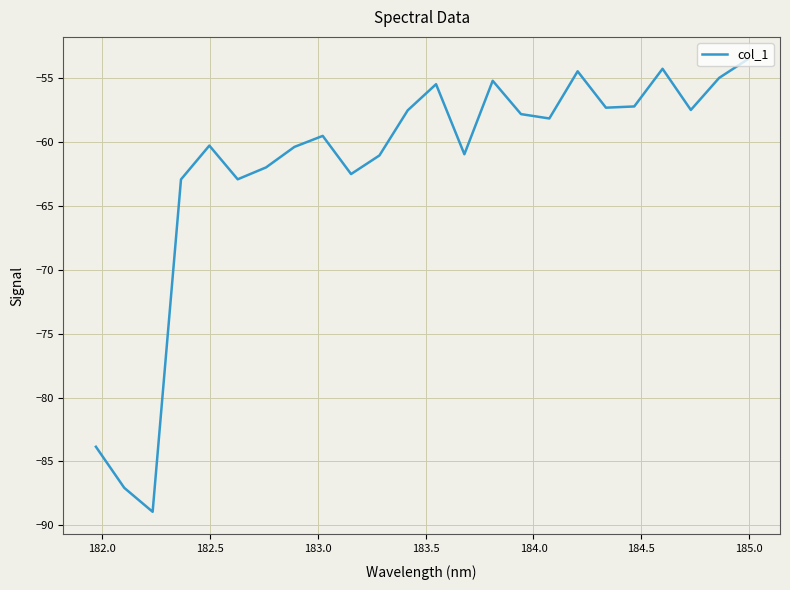

What is the smallest value displayed?

-88.9